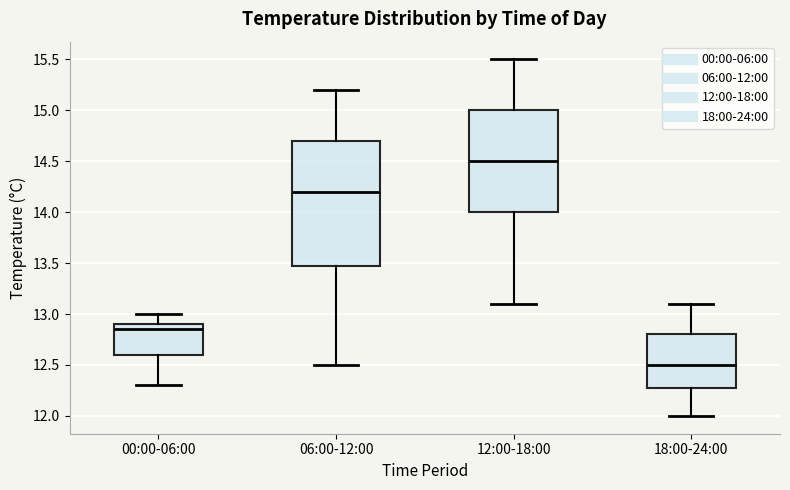

Reading left to right, transcribe this box plot: for each box, give where its median line is, the range the box spans, and where its two whiskers end, as read against the y-axis. The values are not printed on the chart, so give them approximately, as read against the axis.

00:00-06:00: median 12.85, box 12.60 to 12.90, whiskers 12.30 to 13.00
06:00-12:00: median 14.20, box 13.50 to 14.70, whiskers 12.50 to 15.20
12:00-18:00: median 14.50, box 14.00 to 15.00, whiskers 13.10 to 15.50
18:00-24:00: median 12.50, box 12.30 to 12.80, whiskers 12.00 to 13.10